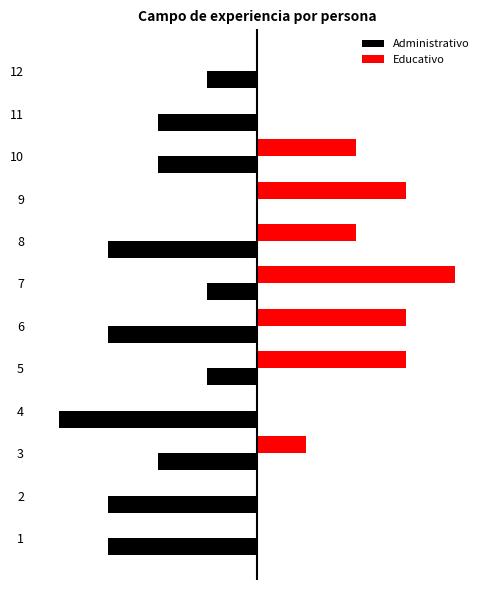

What are all the series names shown in the legend?

Administrativo, Educativo